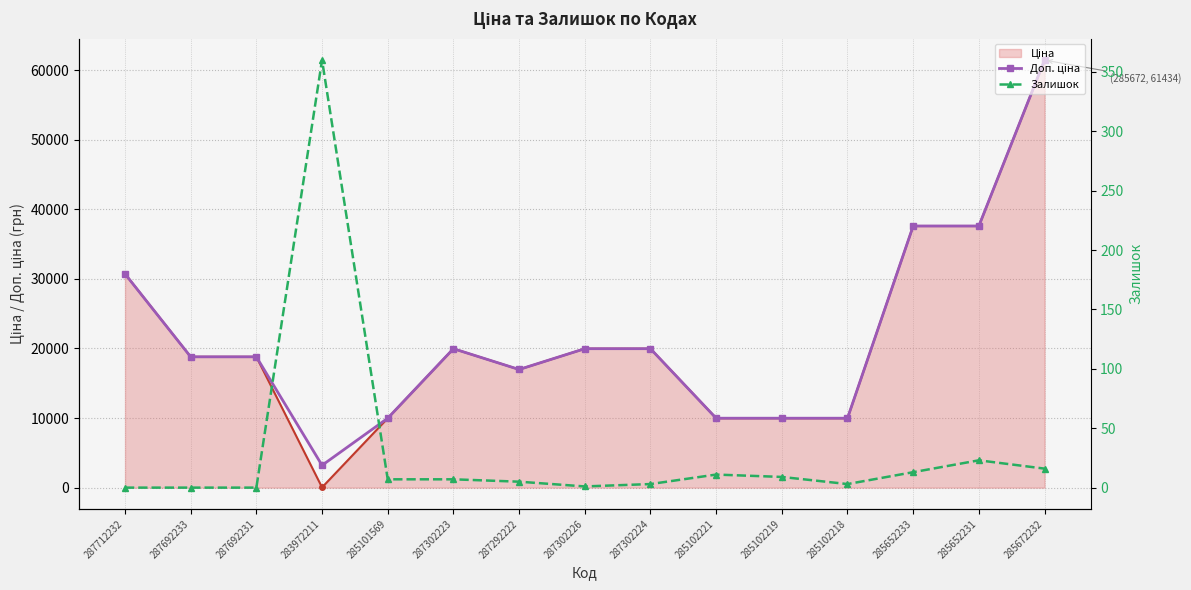

Is it true that Доп. ціна equals 102181.1 at 285672232?

False